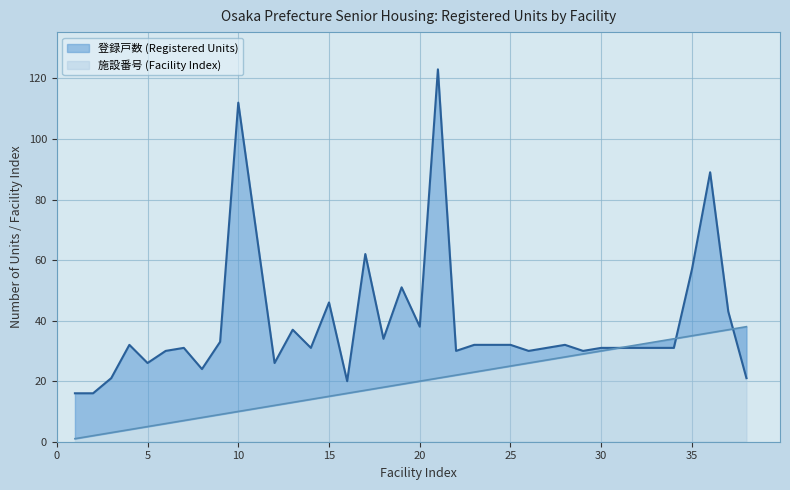

What is the total value across all series at 26?

56